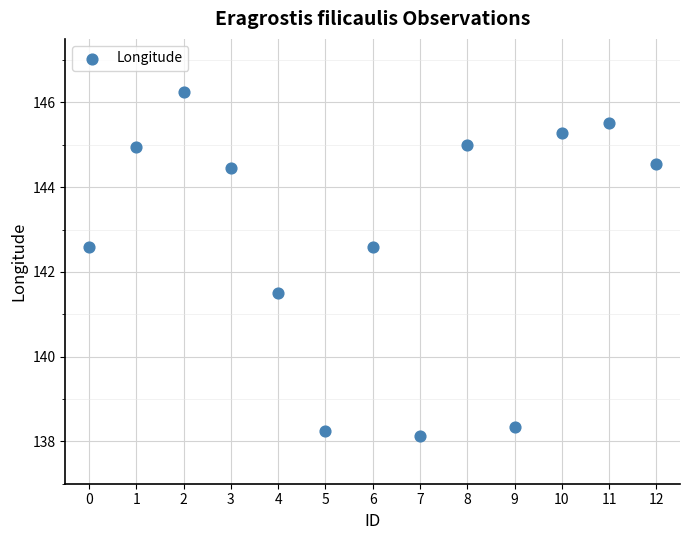

What is the range of Y values (max minus min)?

8.1